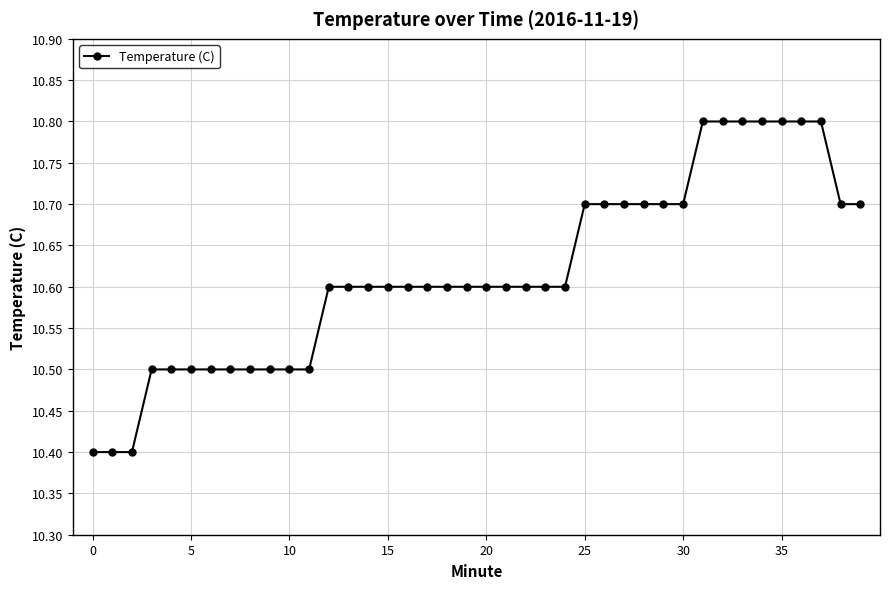

What is the sum of all values?

424.7